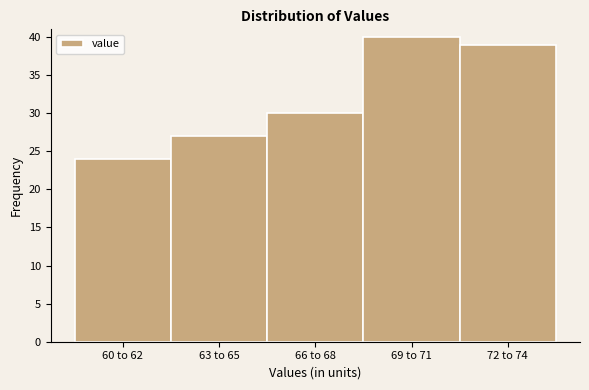

Reading right to left, what are all the values shown in this chart?

39	40	30	27	24